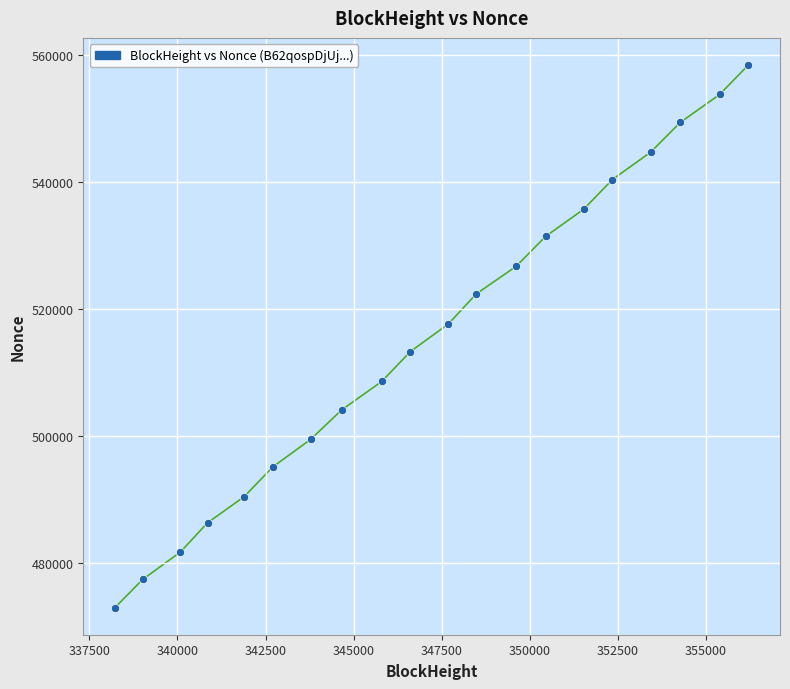

What is the range of X values (max minus min)?

17984